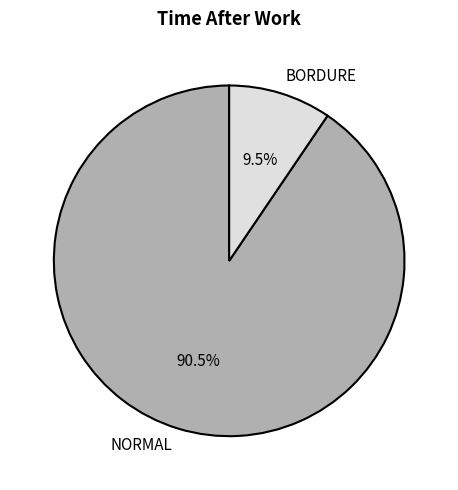

Do BORDURE and NORMAL together represent more than half of the pie?

Yes